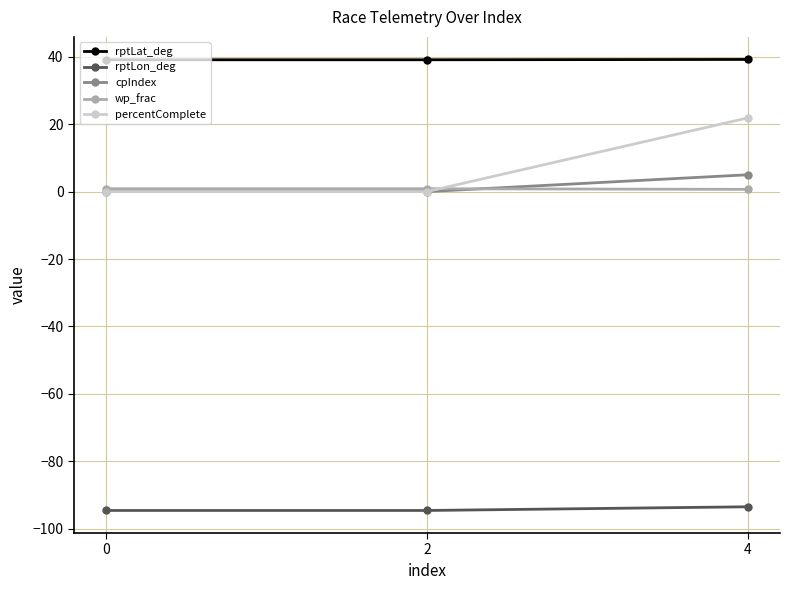

What is the difference between the maximum and minimum values in the rptLon_deg series?

1.1